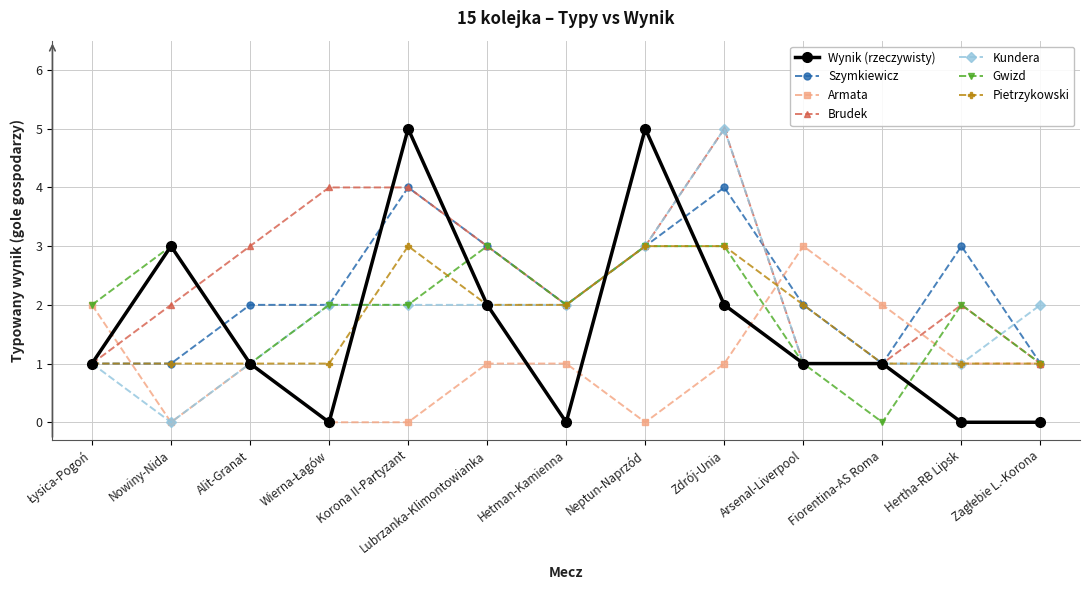

What is the highest value of the Gwizd series?

3